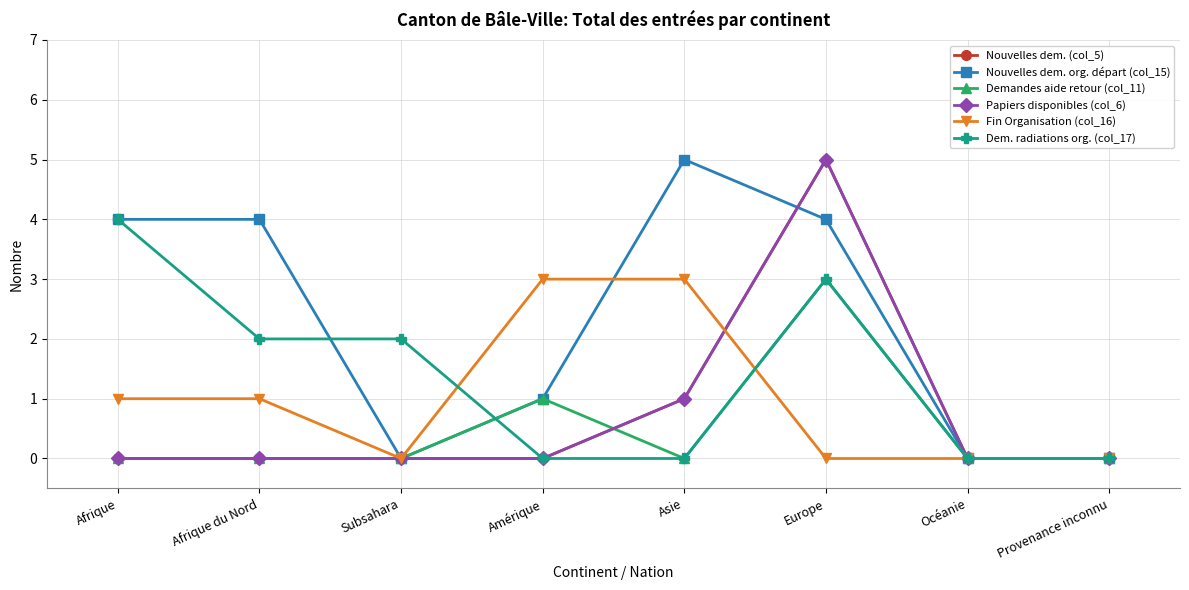

Is this an area chart (filled region under the line)?

No